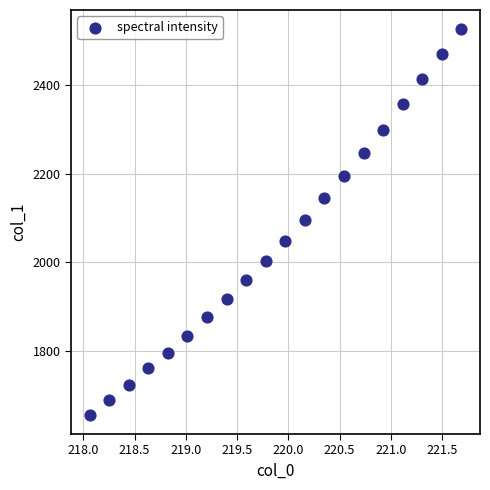

What is the range of Y values (max minus min)?

870.9